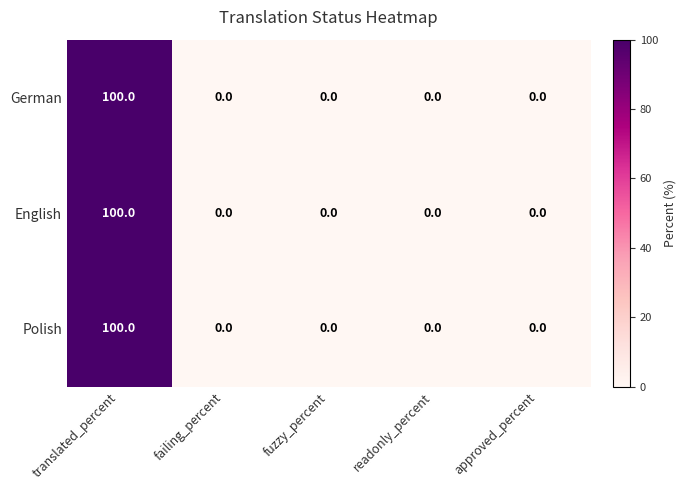

The German series shows 0 at readonly_percent. True or false?

True